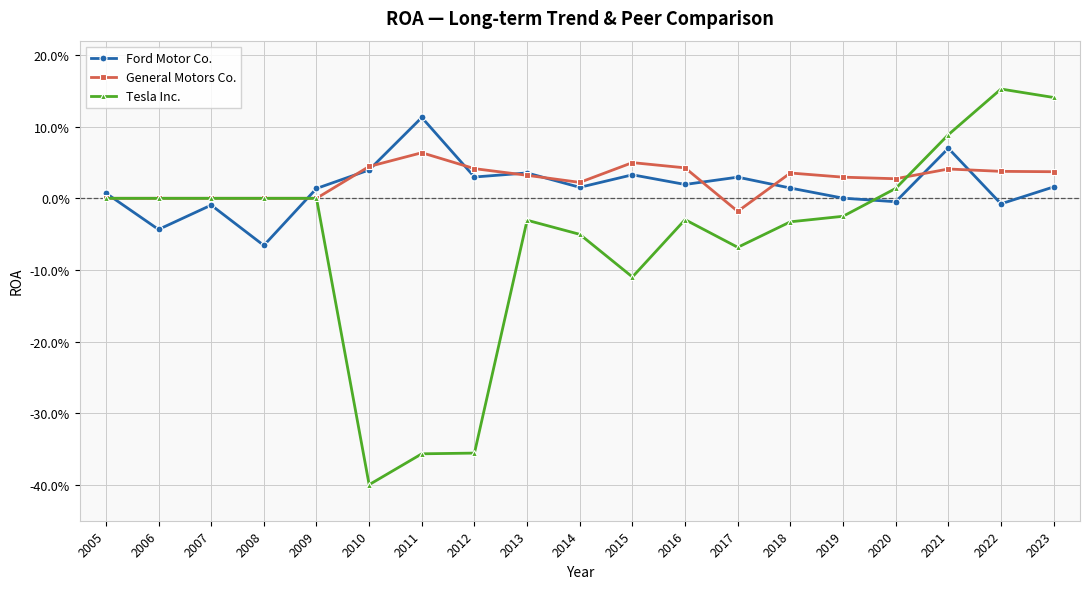

At which label does Tesla Inc. first exceed 0?

2020